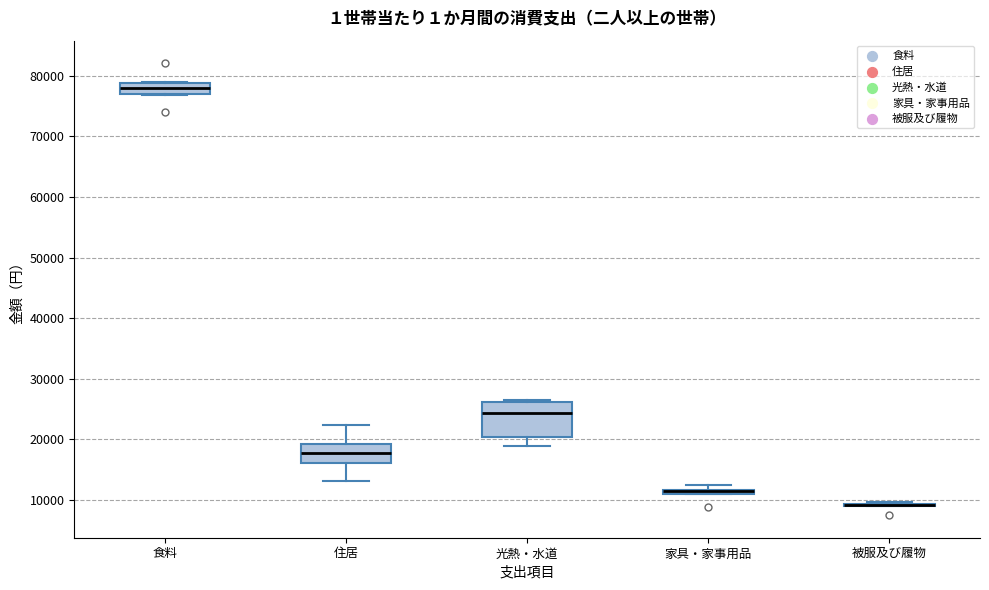

Which box is the tallest, from its lower edge to its upper edge?

光熱・水道